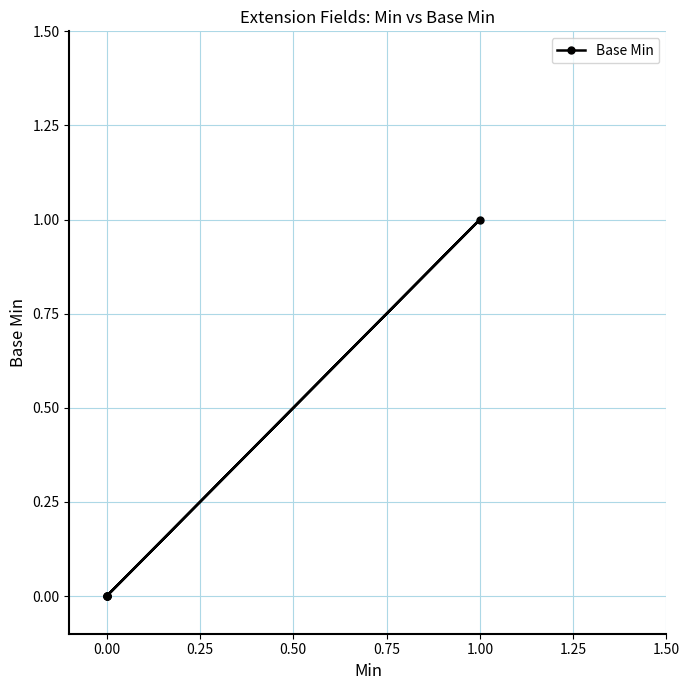

Between 1.00 and 0.00, which is larger?

1.00